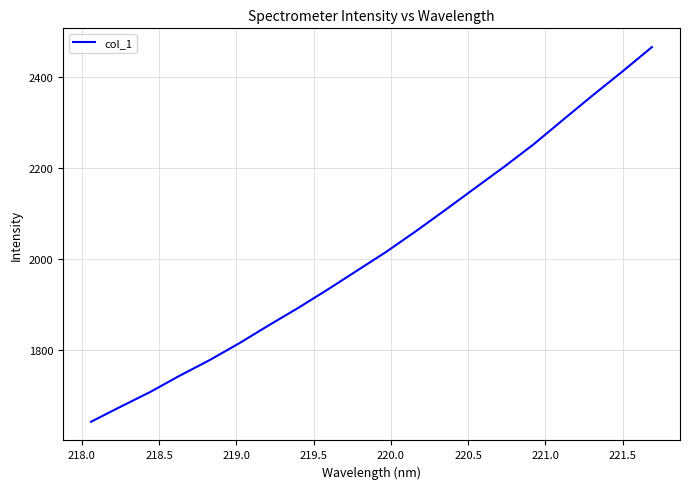

What is the smallest value displayed?

1641.7